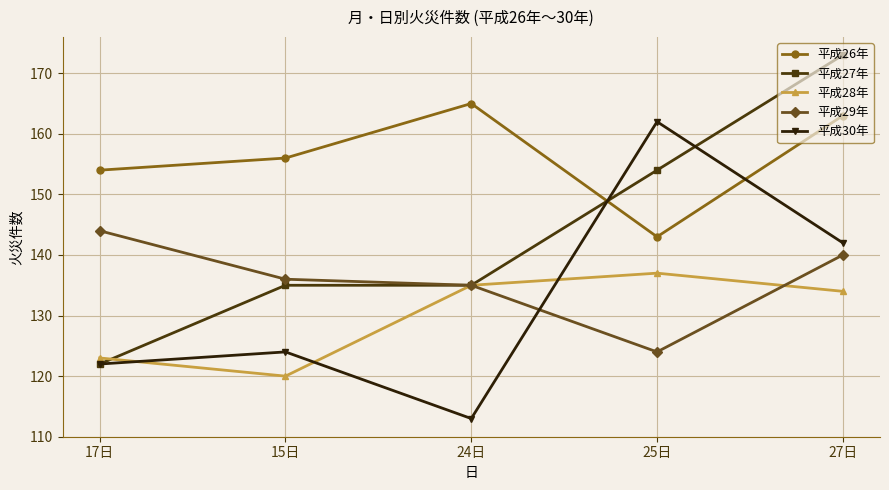

How many data points does each series have?

5